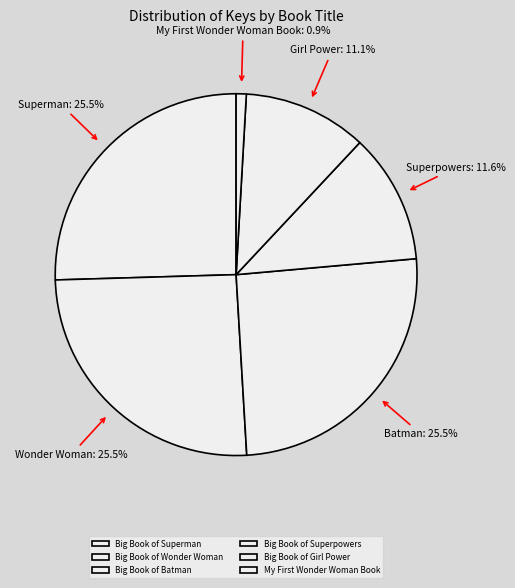

To the nearest percent, what portion does Big Book of Girl Power represent?

11%